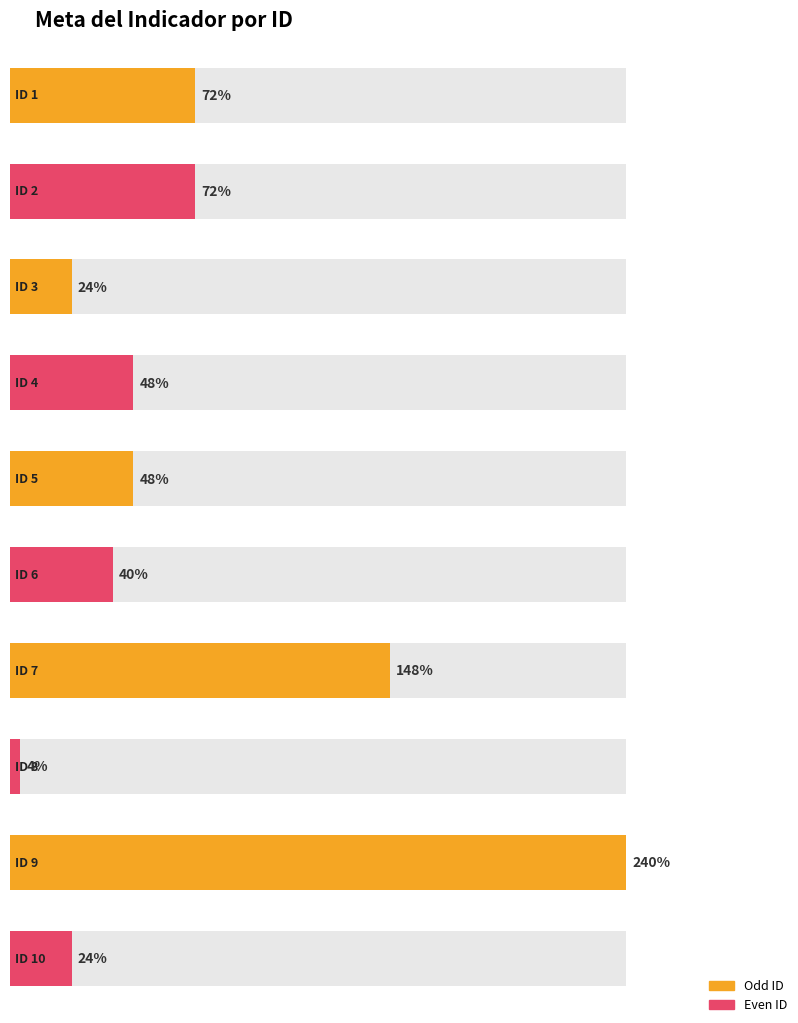

What is the smallest value displayed?

4